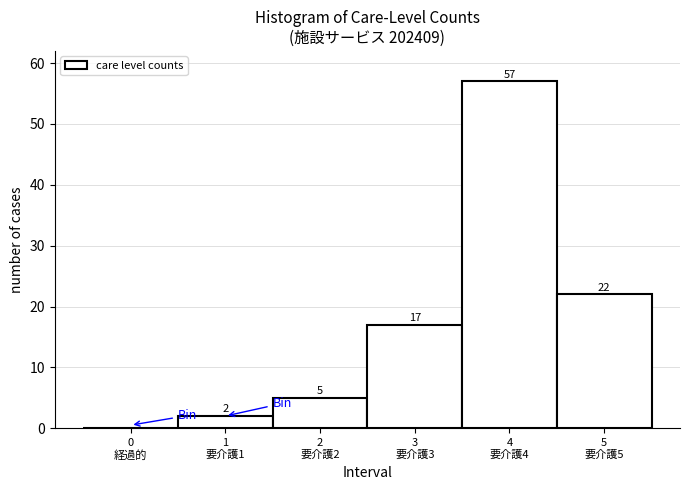

What is the sum of all values?

103